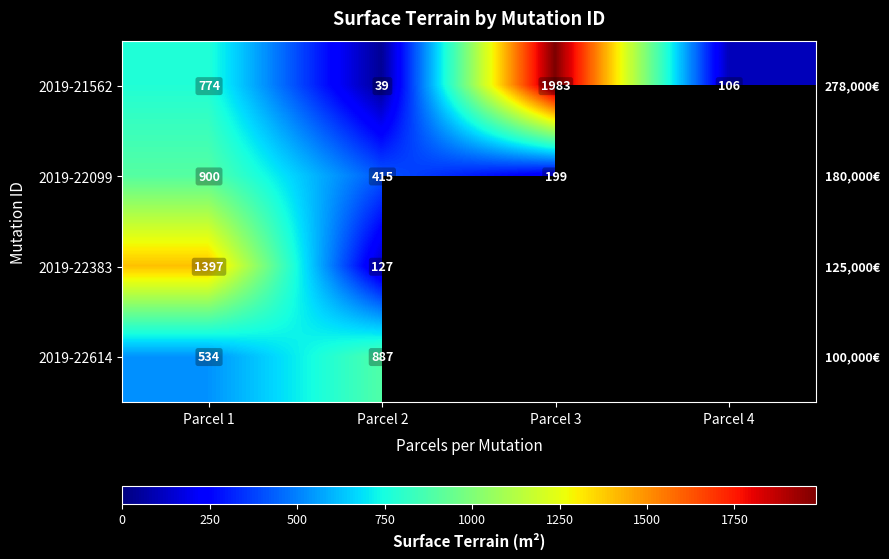

At which label is 2019-21562 closest to 1011?

Parcel 1